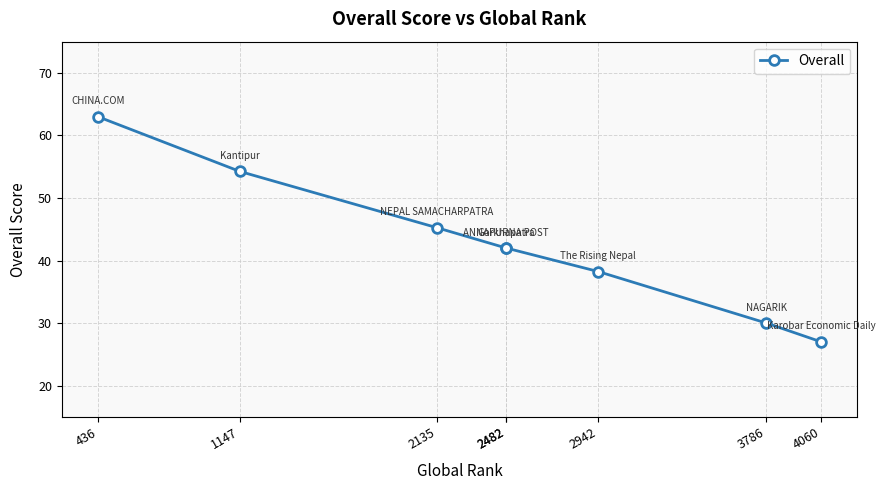

Reading left to right, what are all the values shown in this chart?

436=63.0	1147=54.2	2135=45.2	2482=42.0	2482=42.0	2942=38.2	3786=30.0	4060=27.0